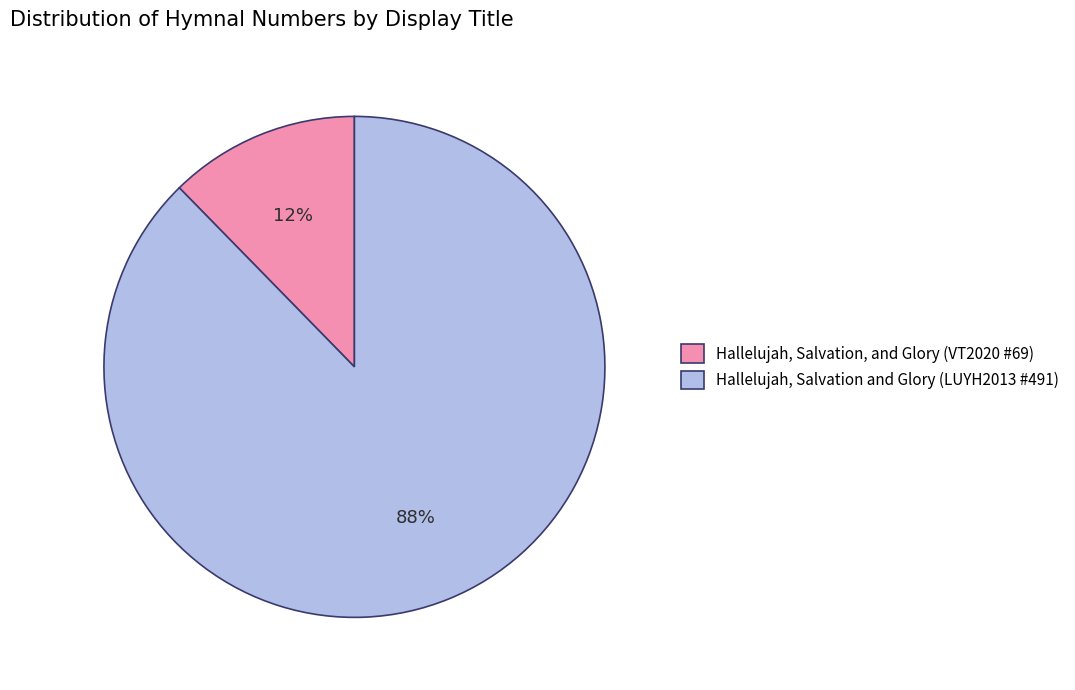

To the nearest percent, what is the average slice percentage?

50%